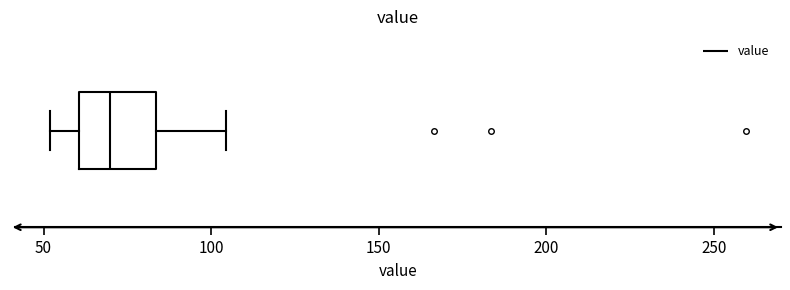

Read this box plot against the x-axis: the position of the median line, the range covered by the box, and the ends of both whiskers. The values are not printed on the chart, so give them approximately, as read against the axis.

median 70, box 60 to 85, whiskers 50 to 105